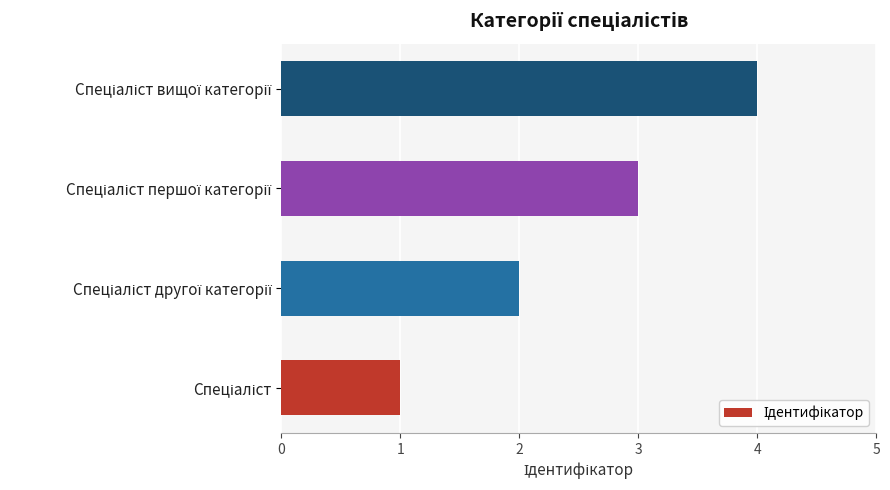

What is the maximum value shown in the chart?

4